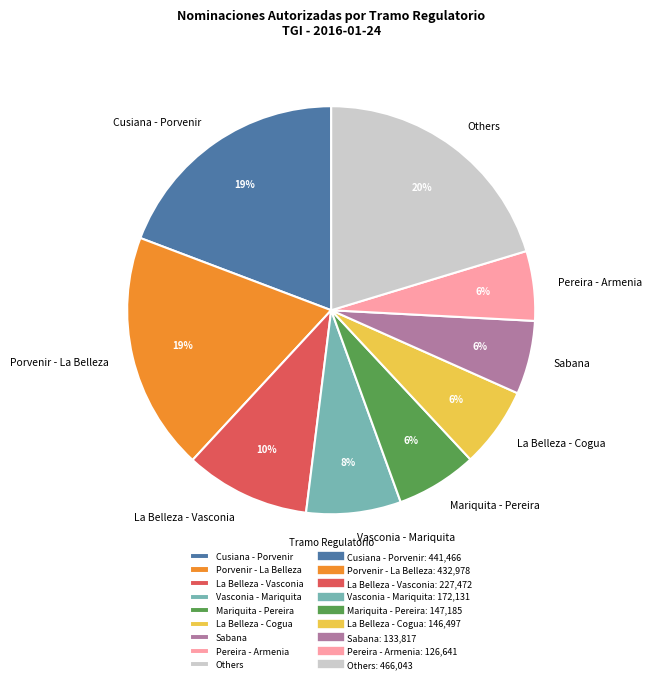

Approximately how many times larger is the value at Others compared to Cusiana - Porvenir?

1.1